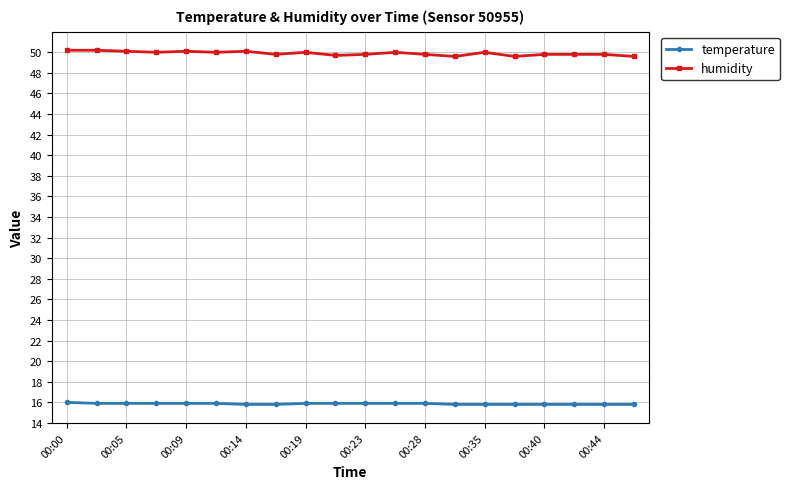

Which series has the largest total across all categories?

humidity